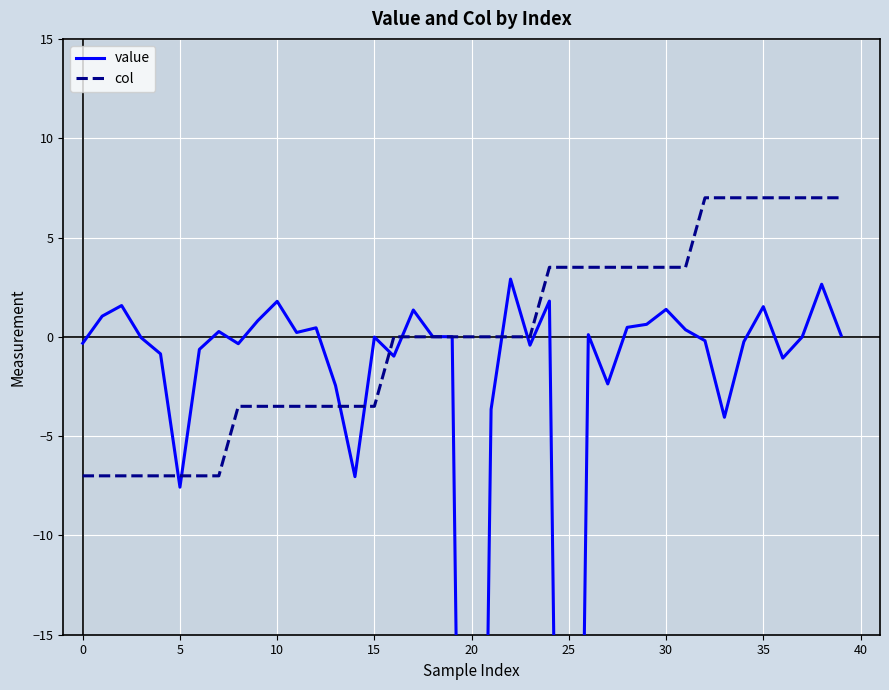

True or false: col and value cross at least once.

True